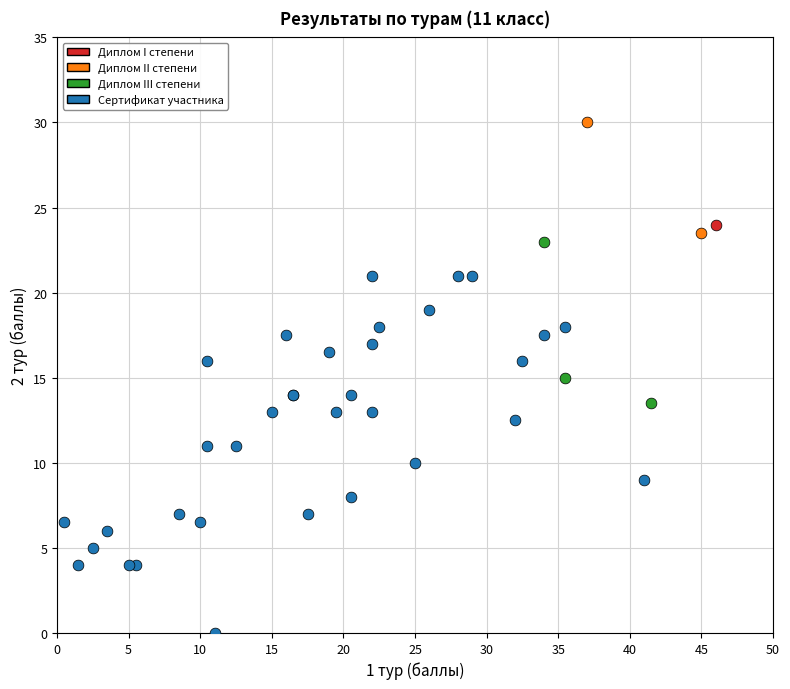

Which series reaches the minimum Y coordinate?

Сертификат участника